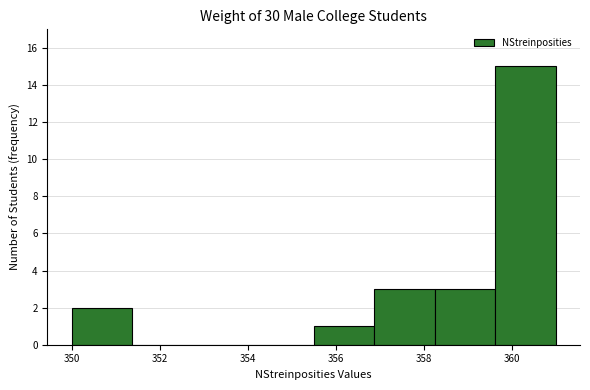

Reading left to right, list every bar in this chart as the range it spans on the x-axis followed by its height. Neither the bar edges nor the heights are printed on the chart, so give them approximately, as read against the axes.

350.0 to 351.4: 2
351.4 to 352.8: 0
352.8 to 354.2: 0
354.2 to 355.6: 0
355.6 to 356.8: 1
356.8 to 358.2: 3
358.2 to 359.6: 3
359.6 to 361.0: 15